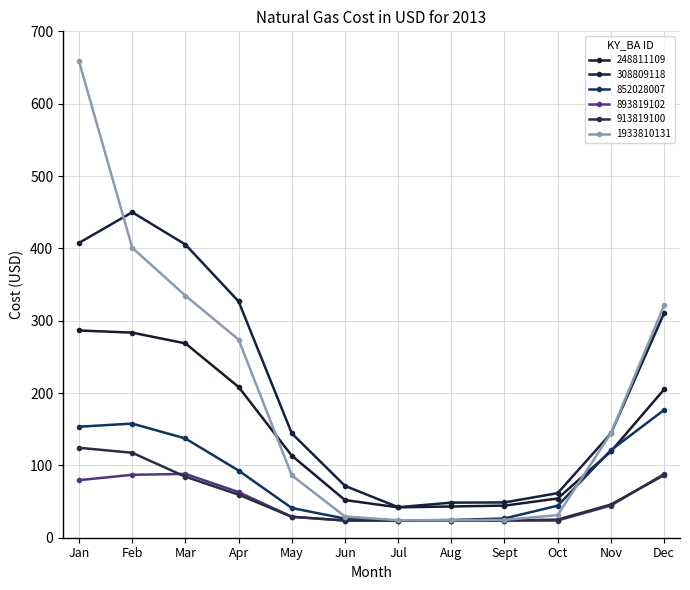

Does the chart display data point markers on the line(s)?

Yes